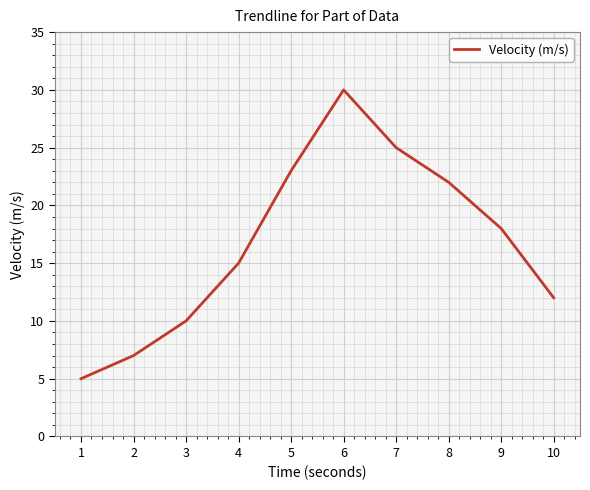

How many lines are shown in the chart?

1